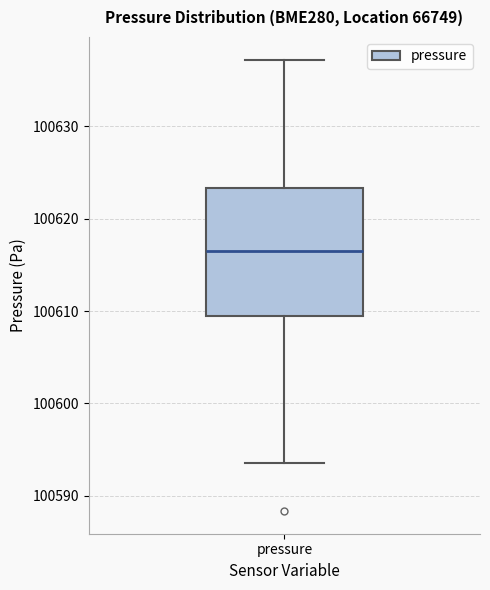

Transcribe this box plot: give where the median line is, the range the box spans, and where the two whiskers end, as read against the y-axis. The values are not printed on the chart, so give them approximately, as read against the axis.

median 100617, box 100609 to 100623, whiskers 100594 to 100637